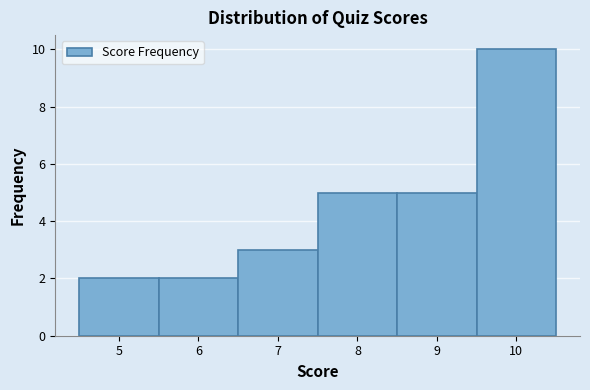

How tall is the bar that spans 5.5 to 6.5 on the x-axis? The values are not printed on the chart, so give them approximately, as read against the axis.

2